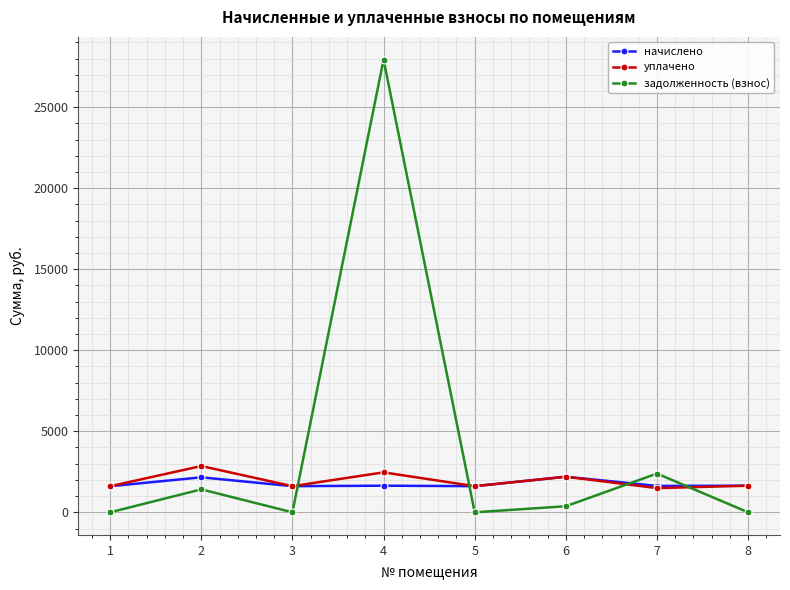

Between 4 and 5, which series saw the biggest shift?

задолженность (взнос)